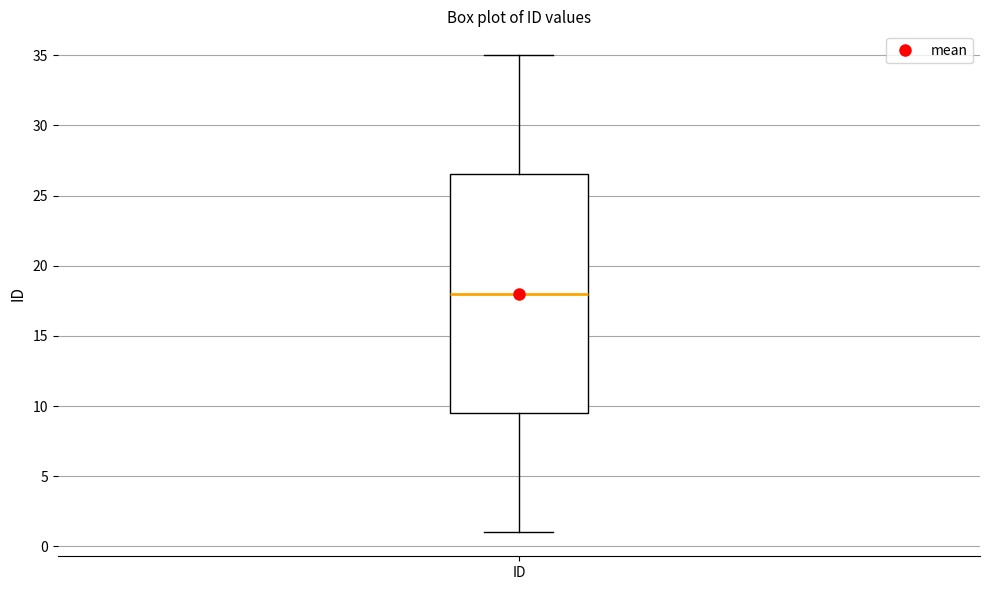

Read this box plot against the y-axis: the position of the median line, the range covered by the box, and the ends of both whiskers. The values are not printed on the chart, so give them approximately, as read against the axis.

median 18.0, box 9.5 to 26.5, whiskers 1.0 to 35.0